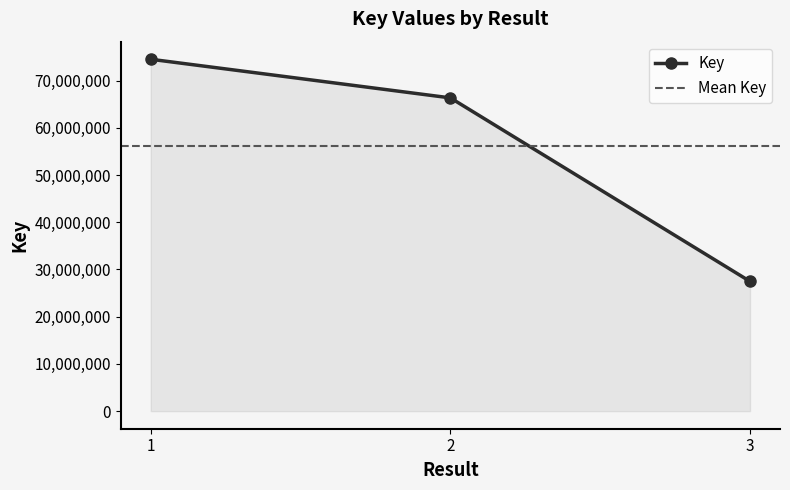

Reading left to right, what are all the values shown in this chart?

1=74500552	2=66323570	3=27465290